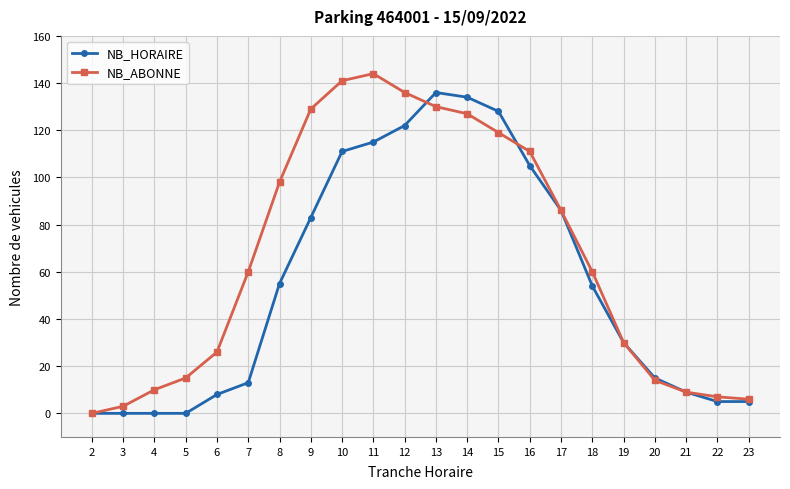

At 6, list the series in order from largest to smallest.

NB_ABONNE, NB_HORAIRE